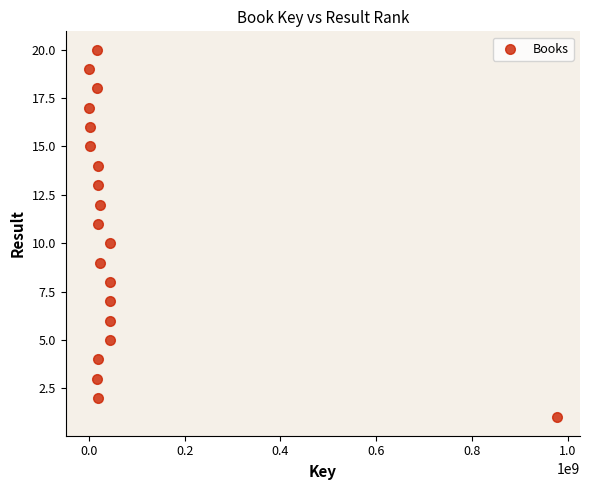

What is the range of Y values (max minus min)?

19